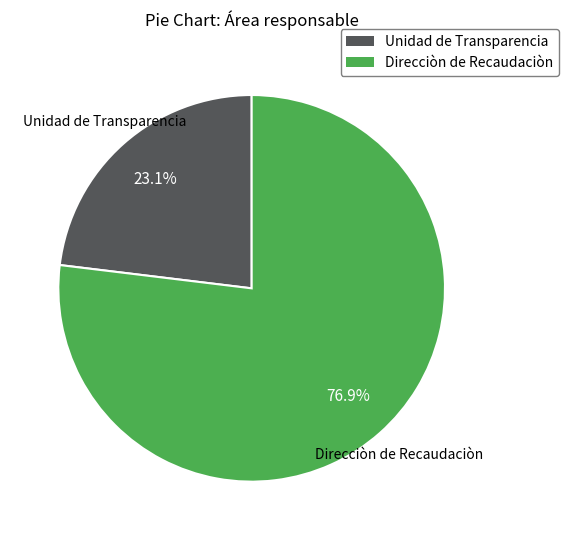

Do Unidad de Transparencia and Direcciòn de Recaudaciòn together represent more than half of the pie?

Yes